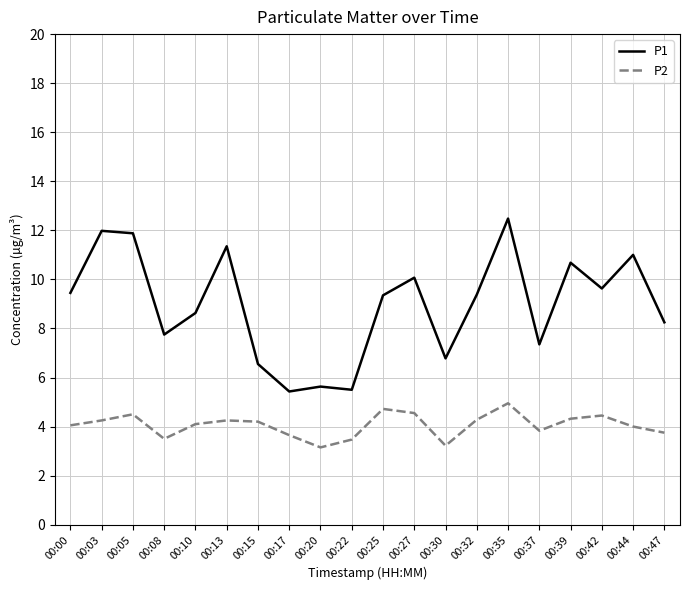

What is the difference between the maximum and minimum values in the P2 series?

1.8